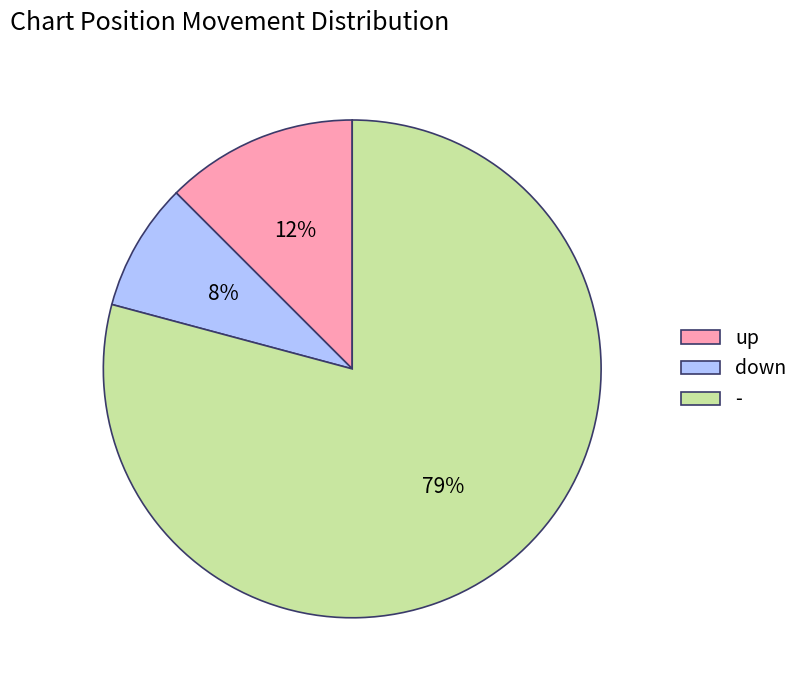

Combined, do down and up account for over 50%?

No